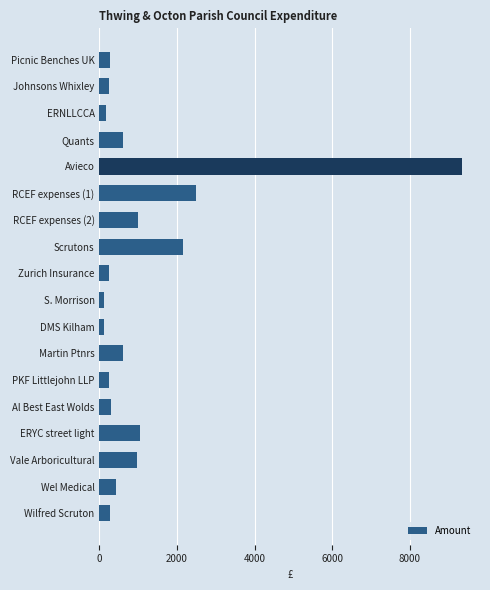

What is the difference between the second highest and minimum values?

2380.0